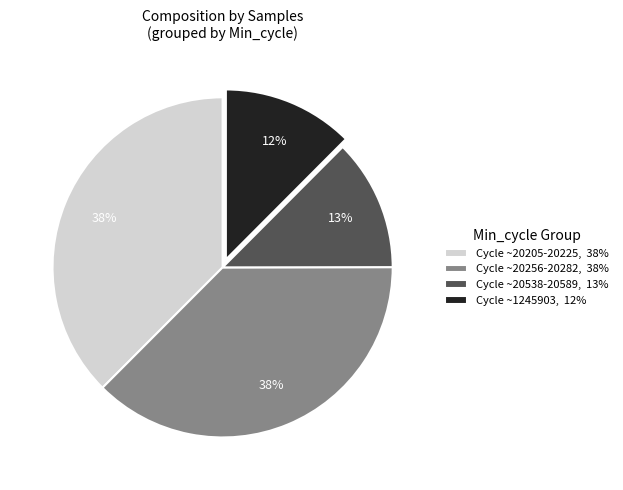

To the nearest percent, what percentage of the pie is Cycle ~20256-20282, 38%?

38%